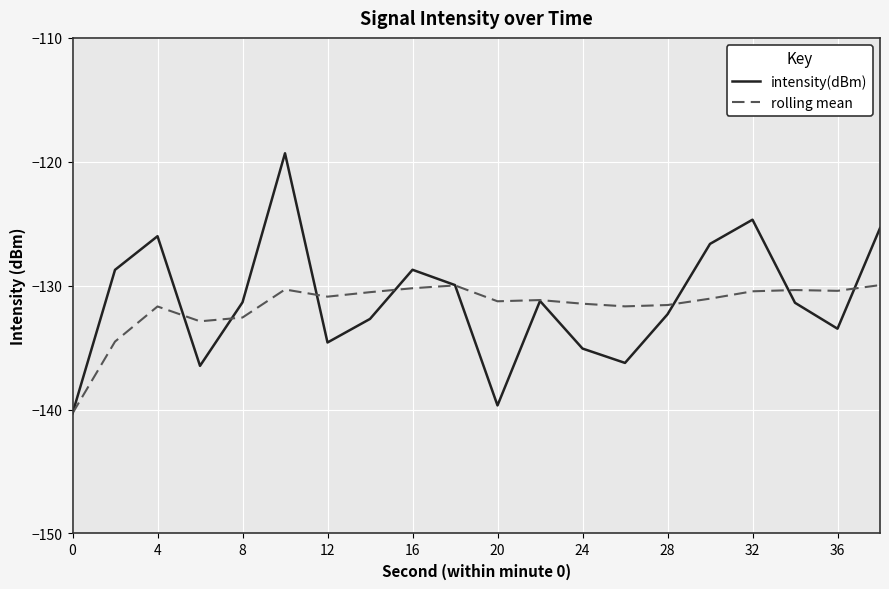

What is the lowest value of the rolling mean series?

-140.3